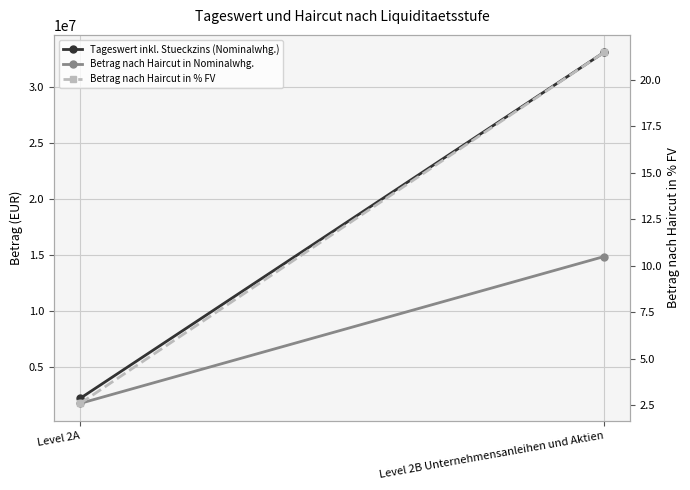

List the series in order of their overall mean, highest first.

Tageswert inkl. Stueckzins (Nominalwhg.), Betrag nach Haircut in Nominalwhg., Betrag nach Haircut in % FV